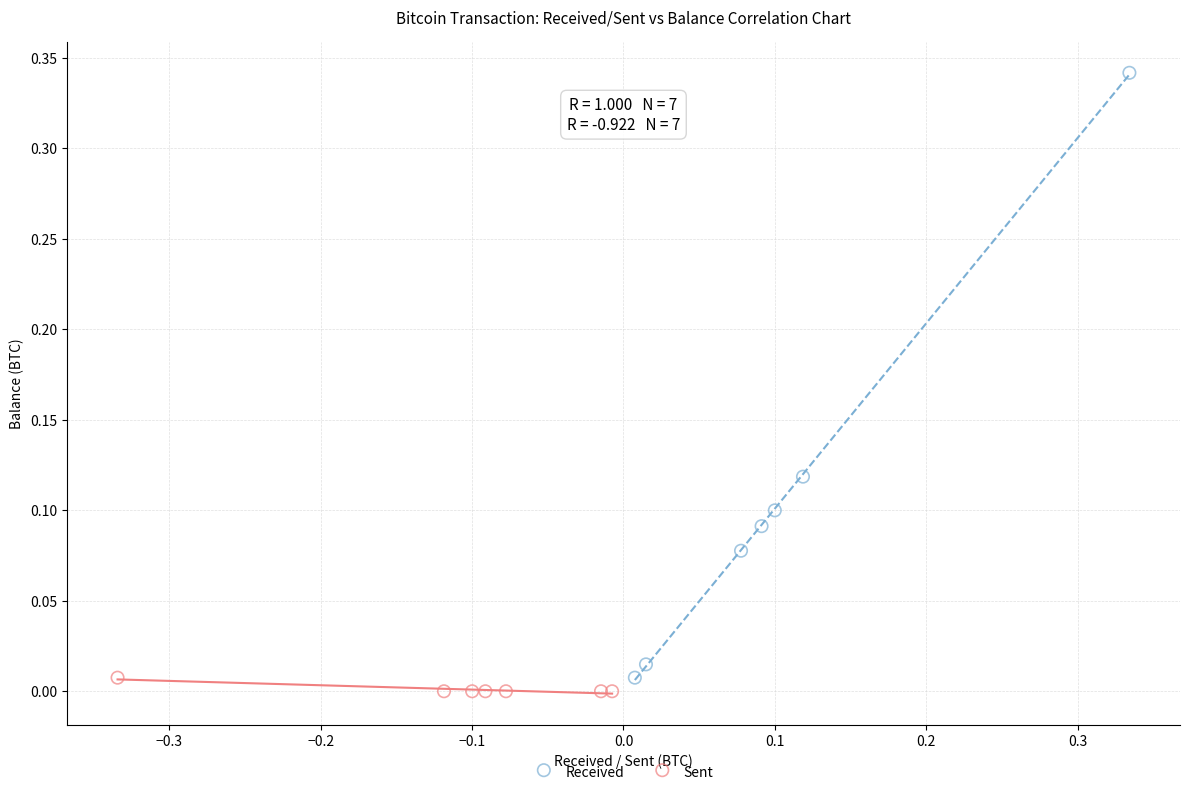

What are all the series names shown in the legend?

Received, Sent